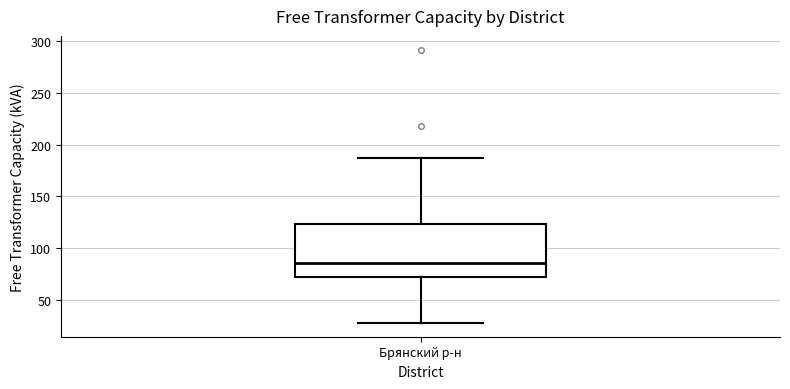

Where does the upper whisker of the box for Брянский р-н end on the y-axis? The values are not printed on the chart, so give them approximately, as read against the axis.

185